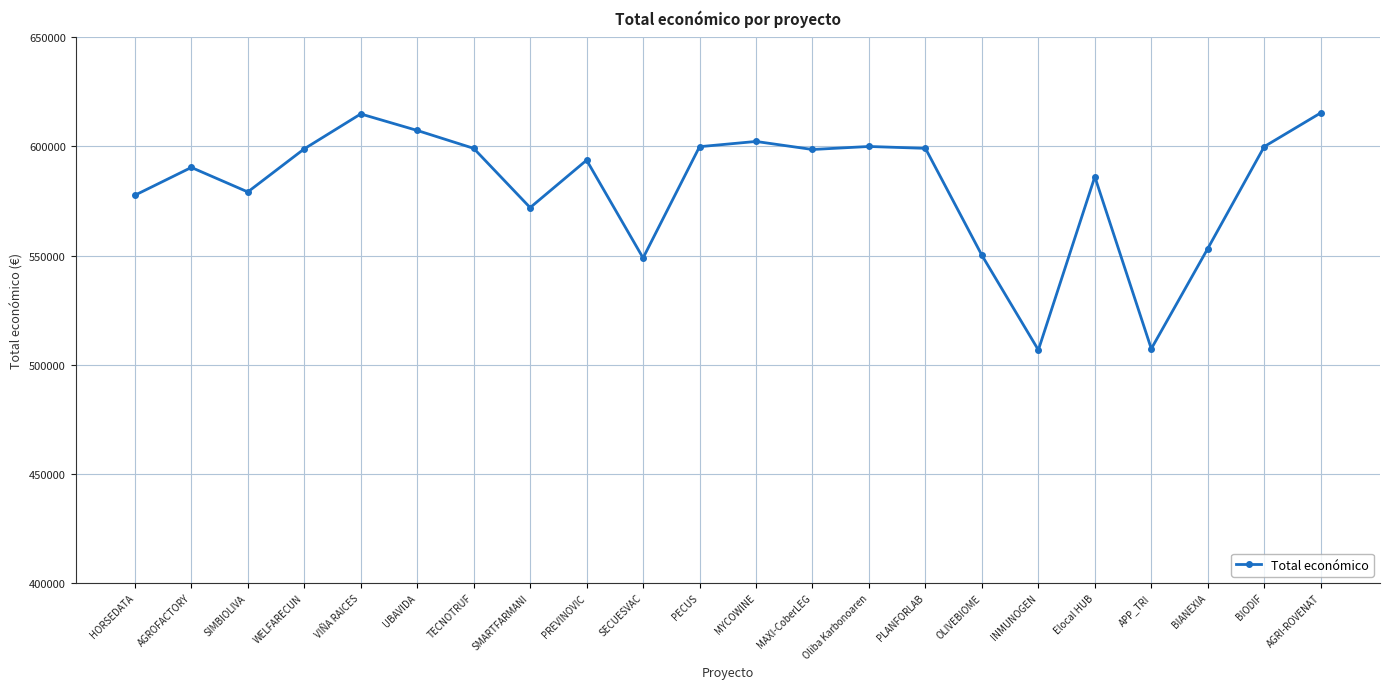

Where does the data first go above 598609?

WELFARECUN